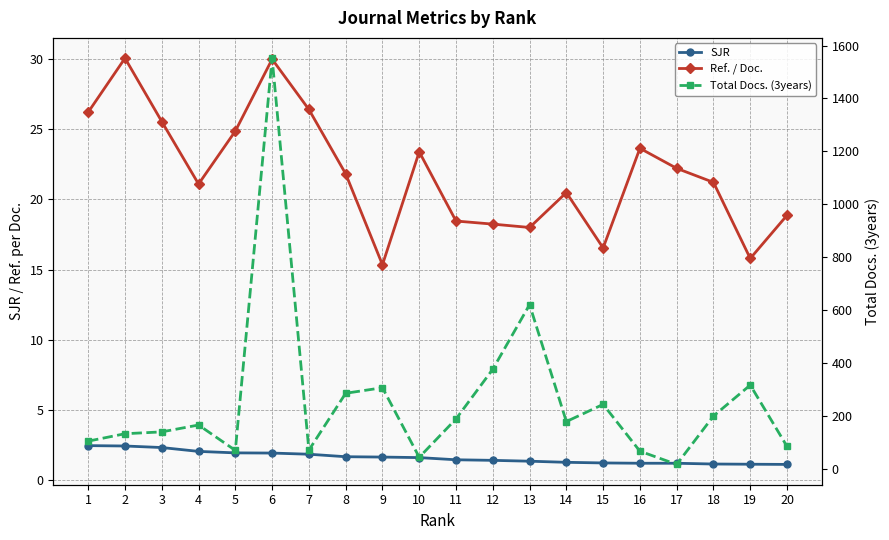

Which has a higher value, 20 or 16?

16